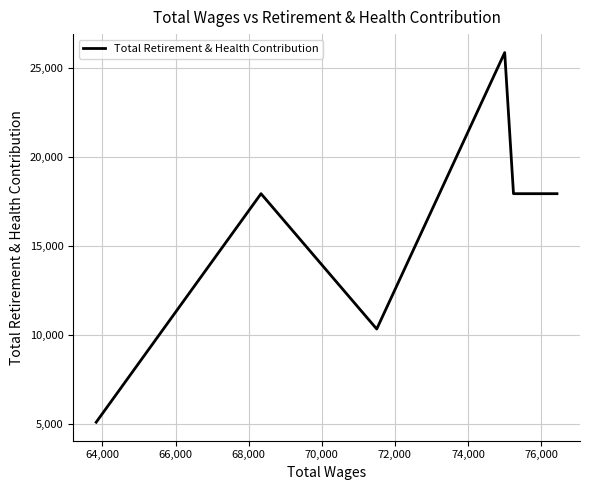

What is the greatest value displayed?

25850